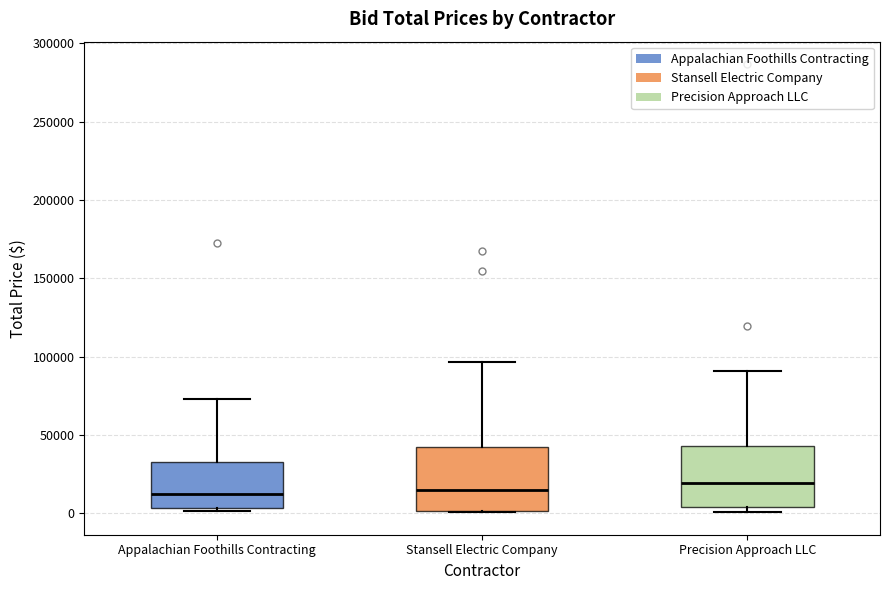

Reading left to right, transcribe this box plot: for each box, give where its median line is, the range the box spans, and where its two whiskers end, as read against the y-axis. The values are not printed on the chart, so give them approximately, as read against the axis.

Appalachian Foothills Contracting: median 15000, box 5000 to 35000, whiskers 0 to 75000
Stansell Electric Company: median 15000, box 0 to 40000, whiskers 0 to 95000
Precision Approach LLC: median 20000, box 5000 to 45000, whiskers 0 to 90000